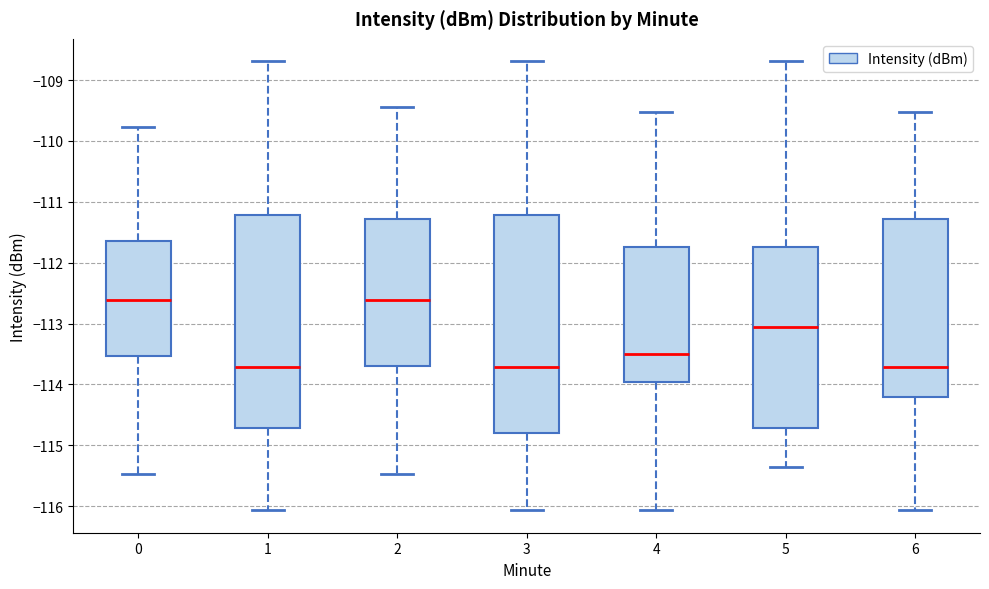

Reading left to right, transcribe this box plot: for each box, give where its median line is, the range the box spans, and where its two whiskers end, as read against the y-axis. The values are not printed on the chart, so give them approximately, as read against the axis.

0: median -112.6, box -113.5 to -111.6, whiskers -115.5 to -109.8
1: median -113.7, box -114.7 to -111.2, whiskers -116.1 to -108.7
2: median -112.6, box -113.7 to -111.3, whiskers -115.5 to -109.4
3: median -113.7, box -114.8 to -111.2, whiskers -116.1 to -108.7
4: median -113.5, box -114.0 to -111.7, whiskers -116.1 to -109.5
5: median -113.0, box -114.7 to -111.7, whiskers -115.4 to -108.7
6: median -113.7, box -114.2 to -111.3, whiskers -116.1 to -109.5